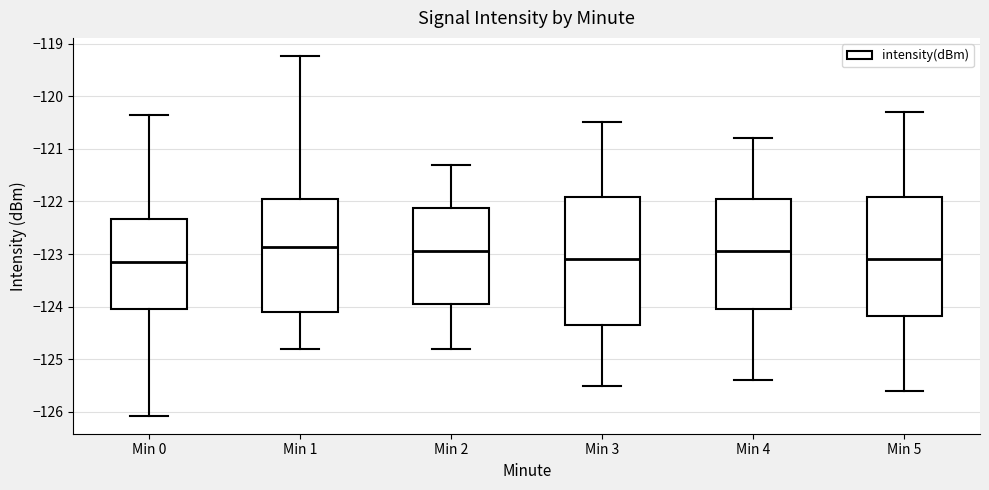

Where does the upper whisker of the box for Min 3 end on the y-axis? The values are not printed on the chart, so give them approximately, as read against the axis.

-120.5